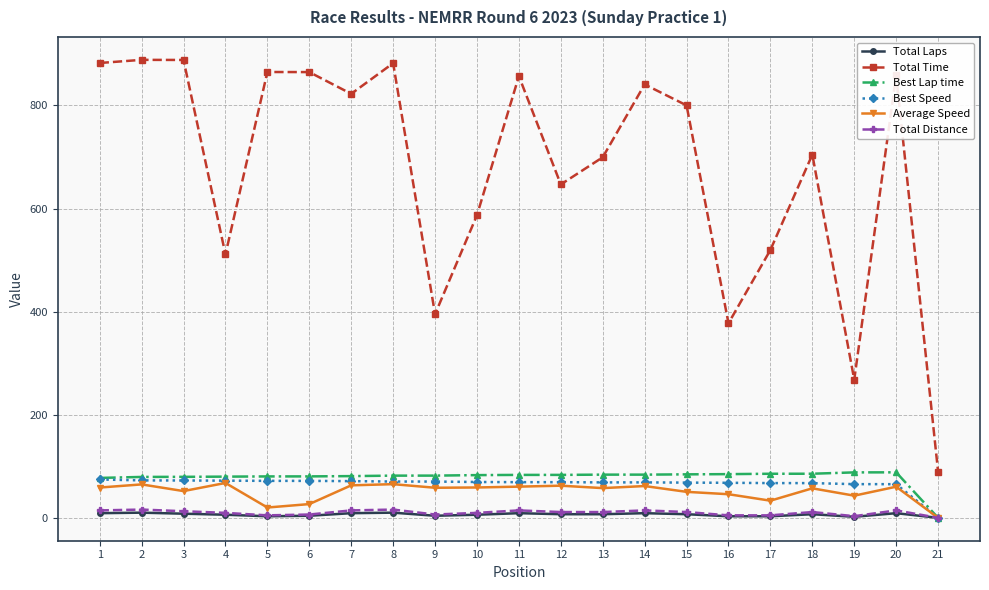

Which series has the largest range (max minus min)?

Total Time